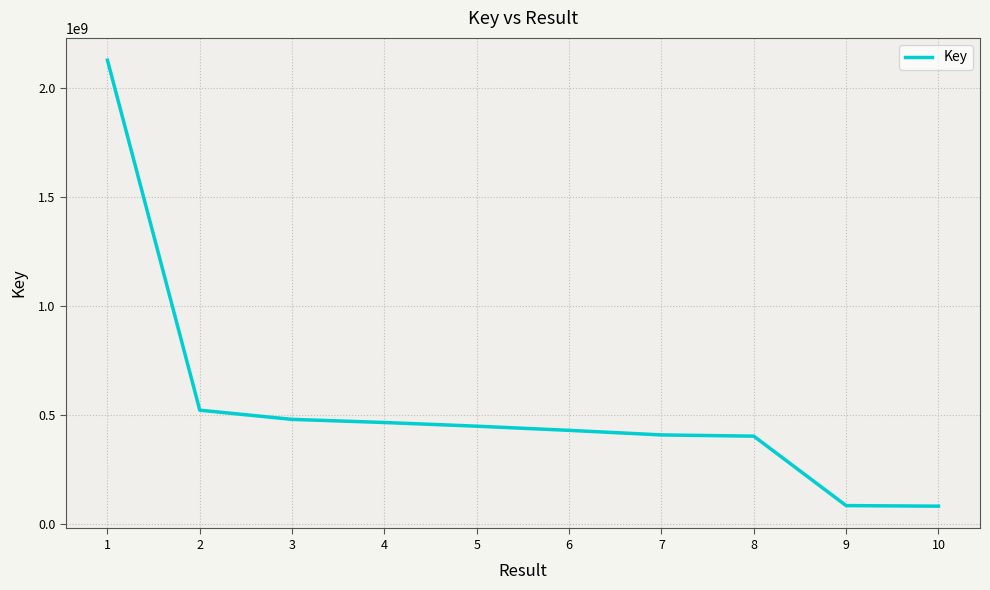

What is the maximum value shown in the chart?

2129706443